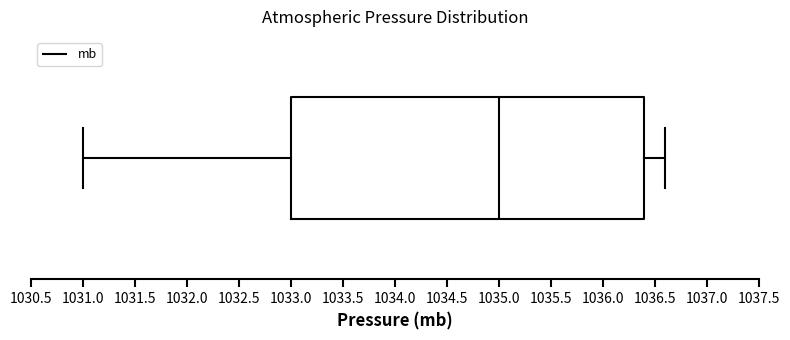

Where is the right edge of the box on the x-axis? The values are not printed on the chart, so give them approximately, as read against the axis.

1036.4